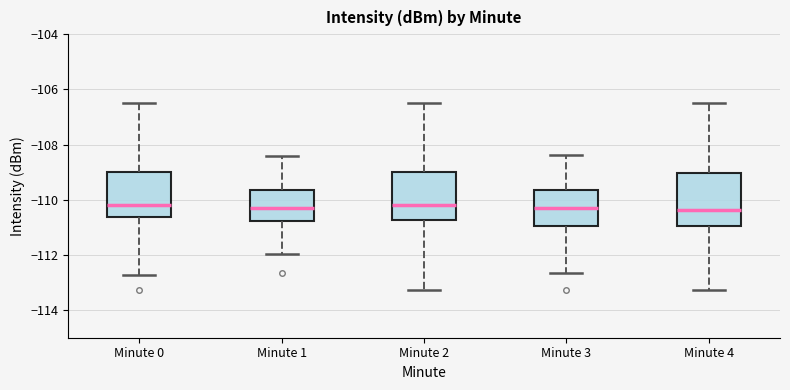

Reading left to right, read every box against the y-axis: the position of its median line, the range the box covers, and the ends of its whiskers. The values are not printed on the chart, so give them approximately, as read against the axis.

Minute 0: median -110.2, box -110.6 to -109.0, whiskers -112.8 to -106.6
Minute 1: median -110.2, box -110.8 to -109.6, whiskers -112.0 to -108.4
Minute 2: median -110.2, box -110.8 to -109.0, whiskers -113.2 to -106.6
Minute 3: median -110.2, box -111.0 to -109.6, whiskers -112.6 to -108.4
Minute 4: median -110.4, box -111.0 to -109.0, whiskers -113.2 to -106.6